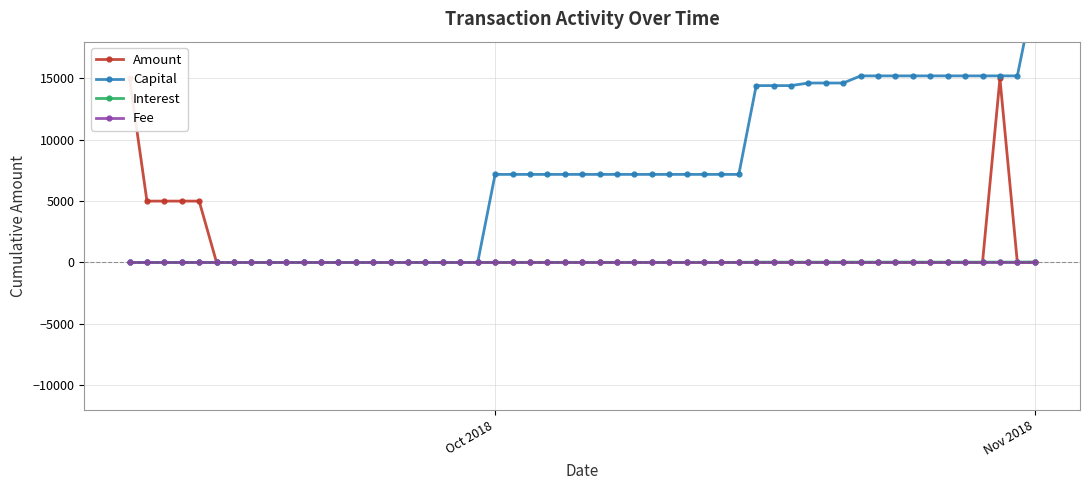

How many values in the Interest series exceed 7?

32